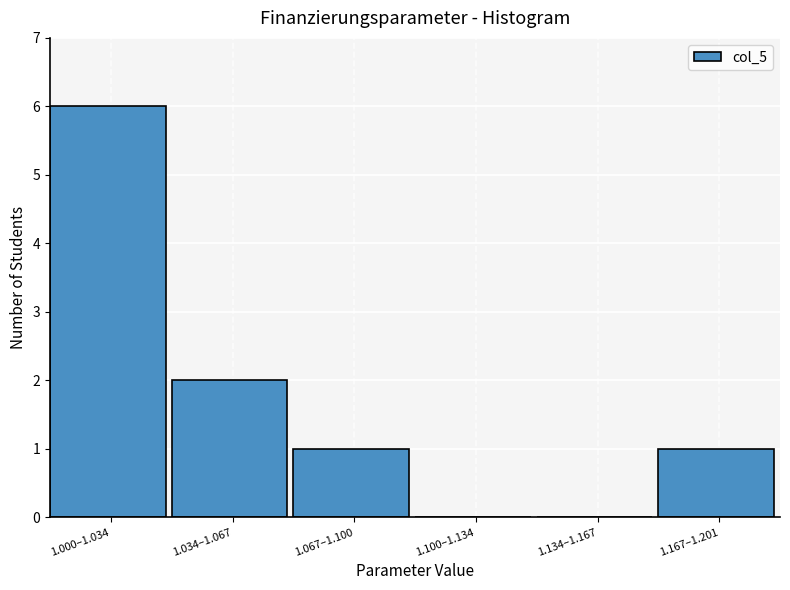

Reading right to left, what are all the values shown in this chart?

1.167–1.201=1	1.134–1.167=0	1.100–1.134=0	1.067–1.100=1	1.034–1.067=2	1.000–1.034=6